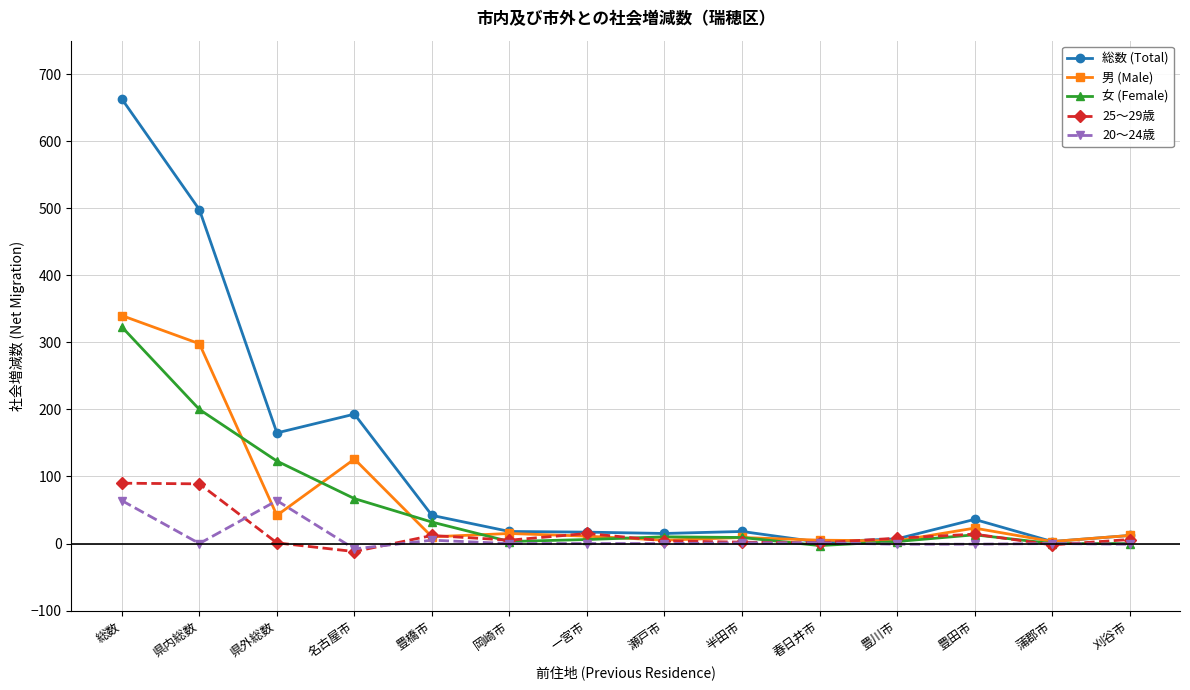

Which series has the largest range (max minus min)?

総数 (Total)